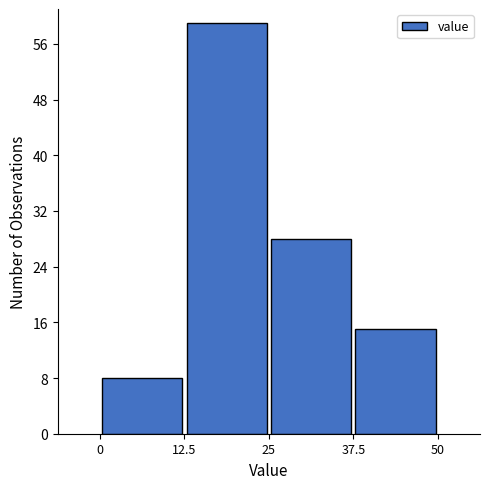

Reading left to right, transcribe this chart: for each bar, give the range it covers on the x-axis and its height. The values are not printed on the chart, so give them approximately, as read against the axis.

0 to 12.5: 8
12.5 to 25: 59
25 to 37.5: 28
37.5 to 50: 15